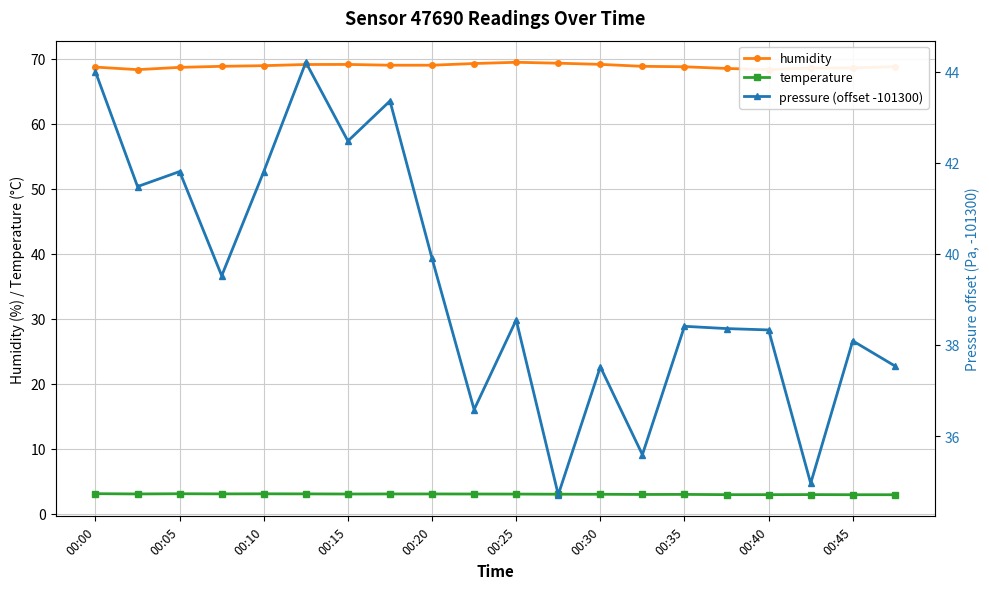

True or false: humidity has more than 2 points higher than both neighbors.

False